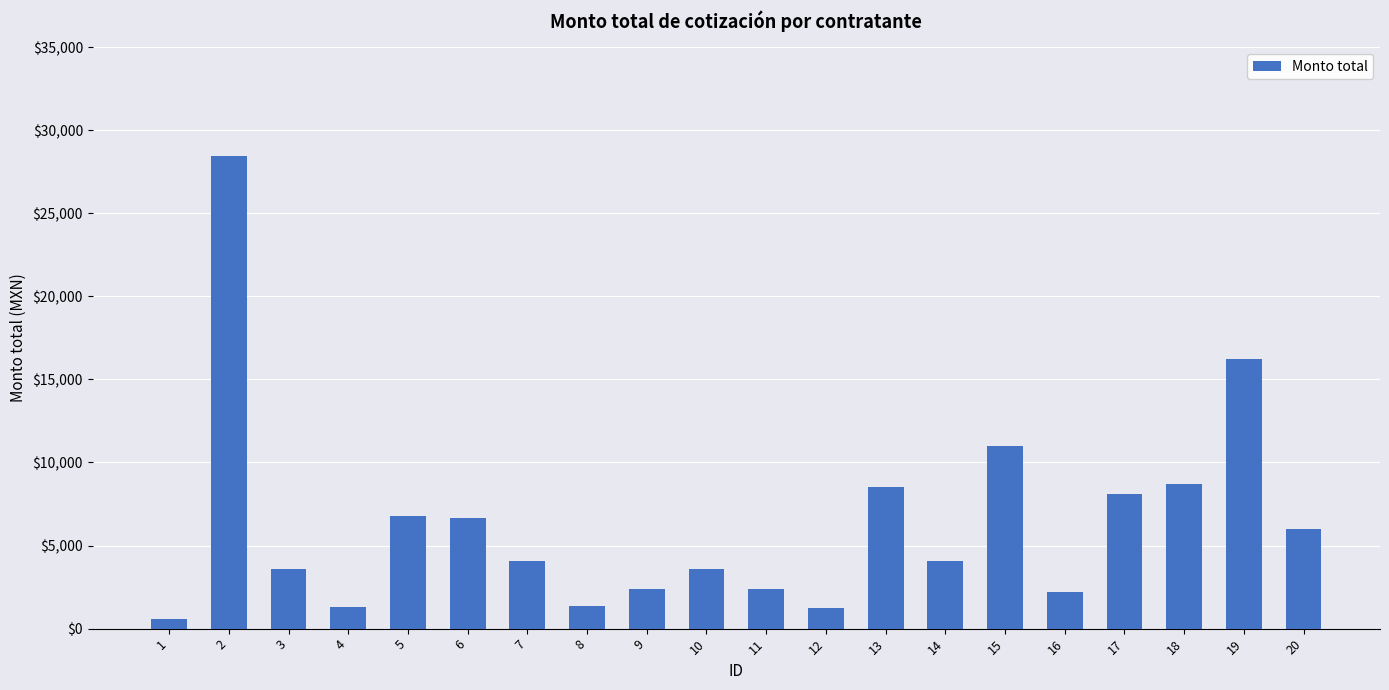

How many bars are there in total?

20